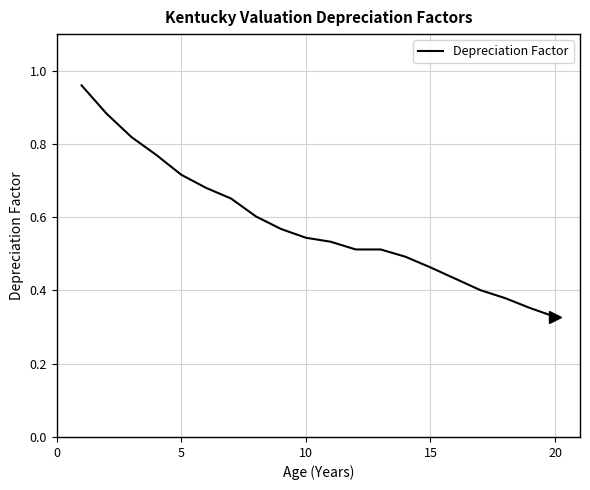

Is this an area chart (filled region under the line)?

No